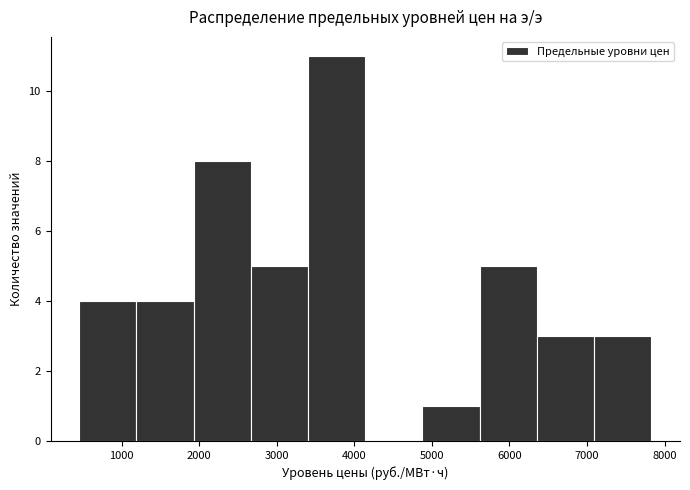

How tall is the bar that spans 5600 to 6400 on the x-axis? Neither the bar edges nor the heights are printed on the chart, so give them approximately, as read against the axes.

5